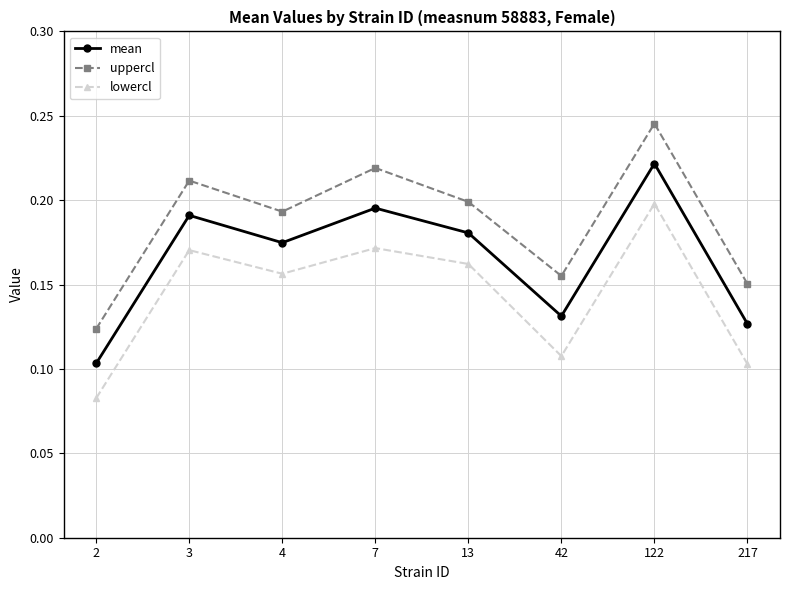

What is the sum of all mean values?

1.3